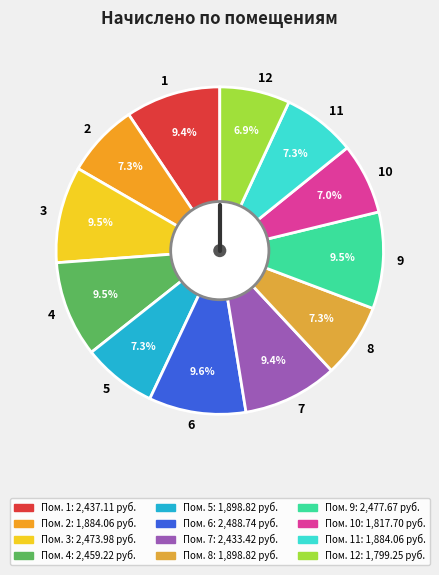

To the nearest percent, what percentage of the pie is 2?

7%